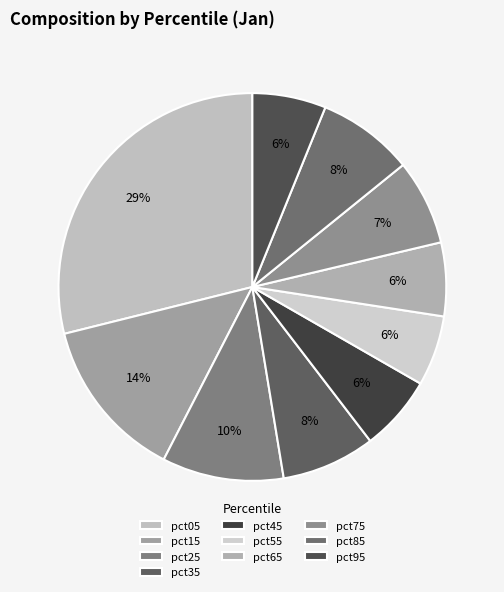

What percentage is the pct25 slice, to the nearest percent?

10%